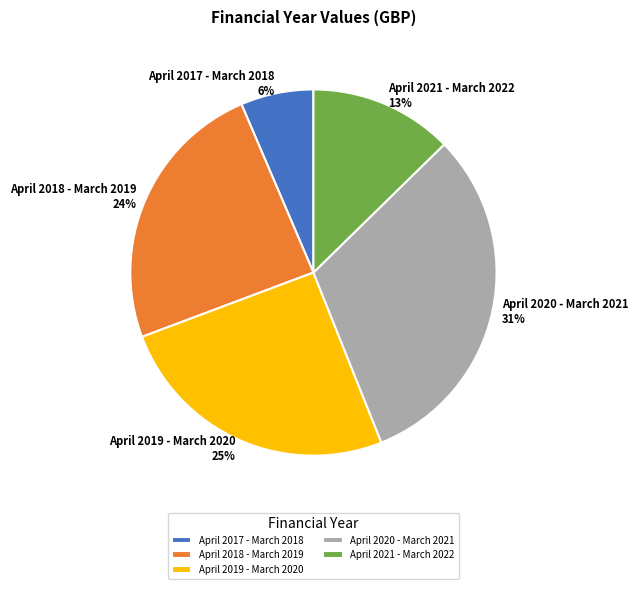

True or false: April 2021 - March 2022 accounts for 13% of the total.

True